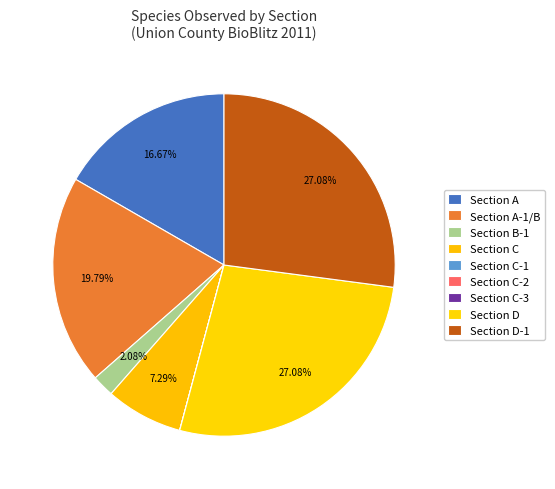

Rank the categories by value from lowest to highest.

Section C-2, Section C-3, Section C-1, Section B-1, Section C, Section A, Section A-1/B, Section D, Section D-1